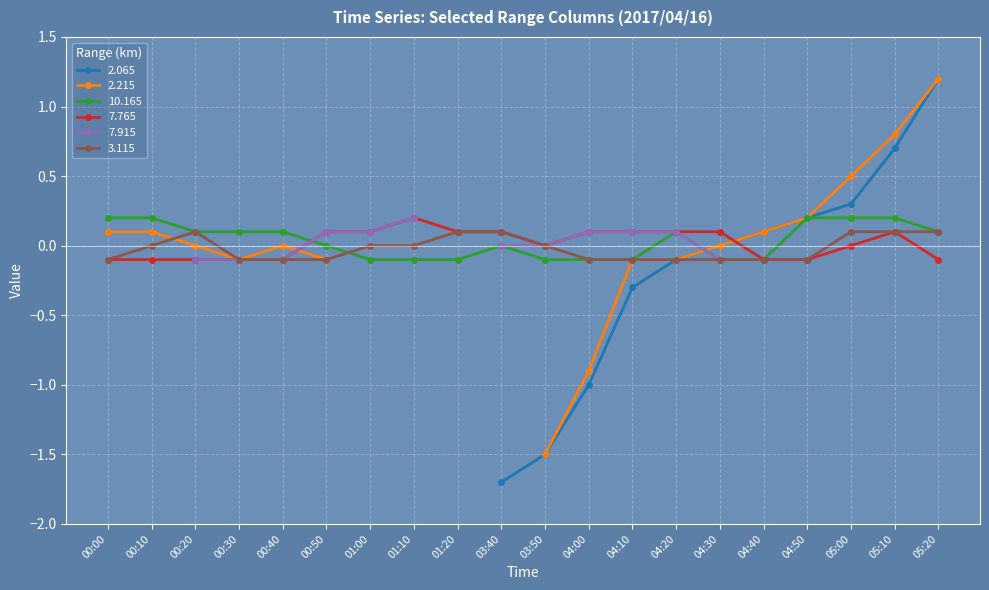

True or false: 10.165 has more than 0 interior local peaks.

True